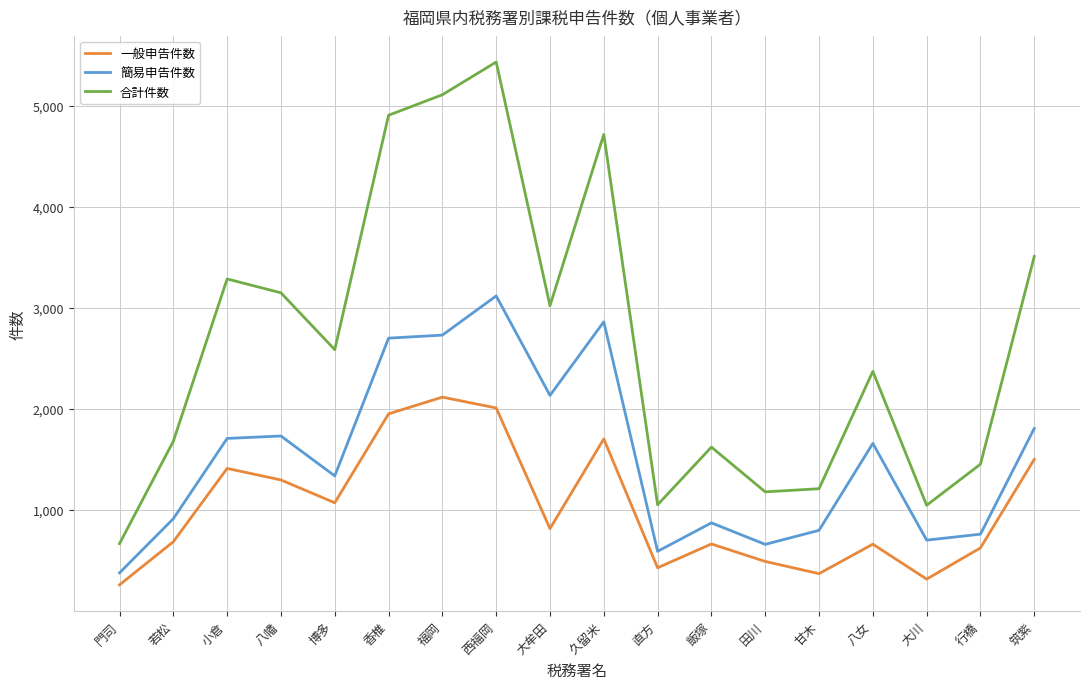

What is the difference between the second highest and minimum values in the 一般申告件数 series?

1752